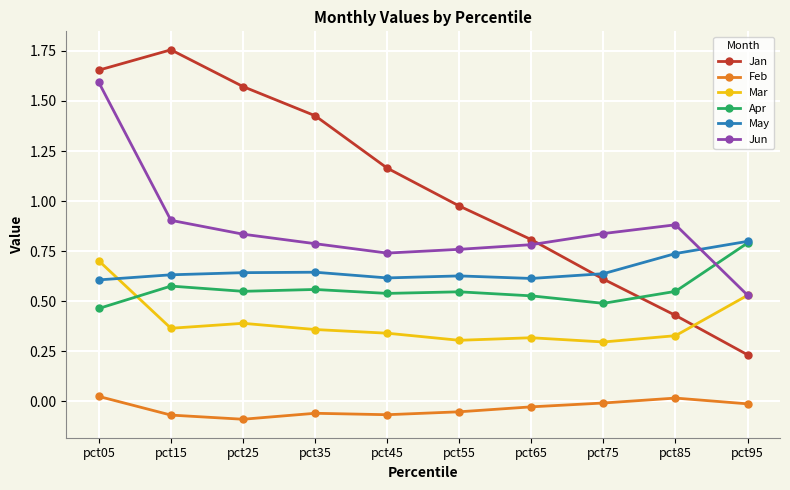

Rank the series at pct85 from highest to lowest value.

Jun, May, Apr, Jan, Mar, Feb